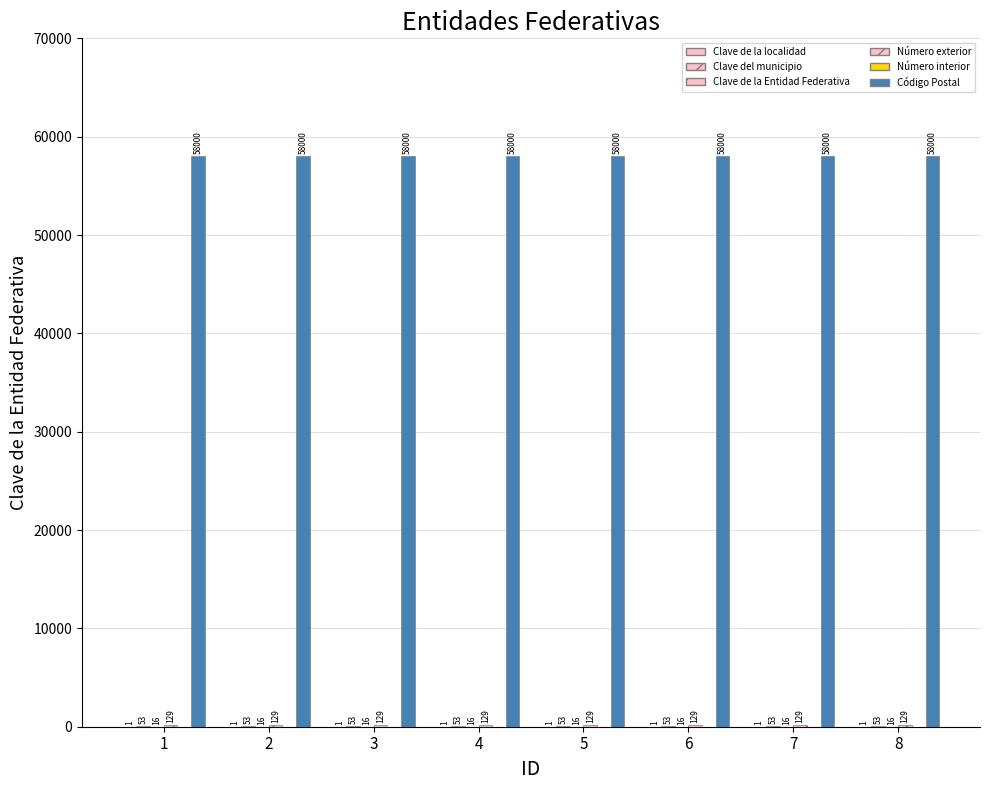

How many groups of bars are there?

8